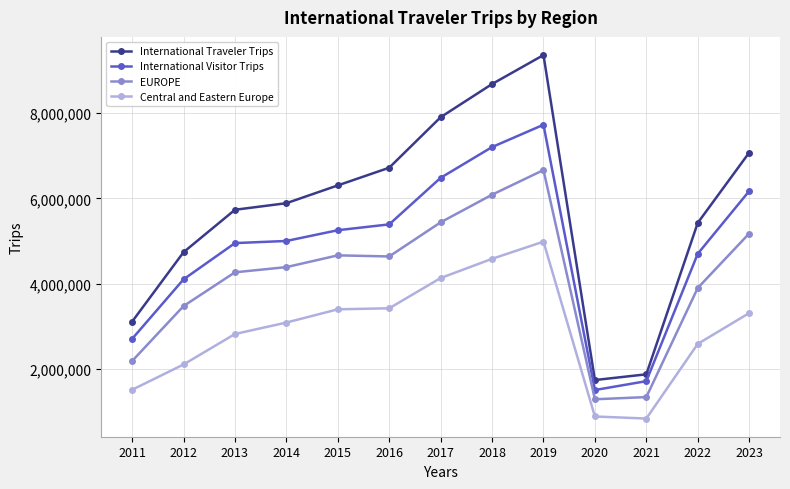

What is the highest value of the International Traveler Trips series?

9357964